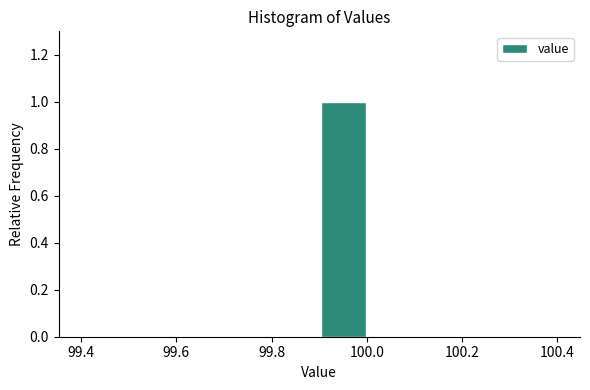

Over which range of the x-axis is the bar tallest?

99.9 to 100.0